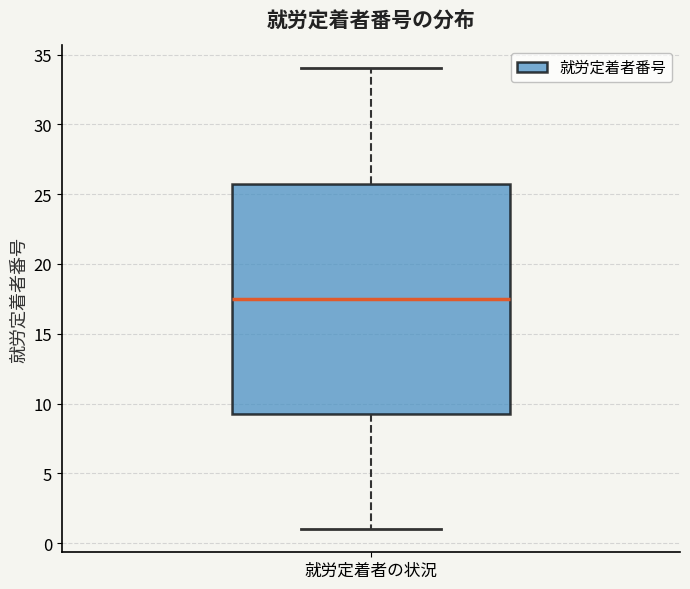

Read this box plot against the y-axis: the position of the median line, the range covered by the box, and the ends of both whiskers. The values are not printed on the chart, so give them approximately, as read against the axis.

median 17.5, box 9.5 to 26.0, whiskers 1.0 to 34.0